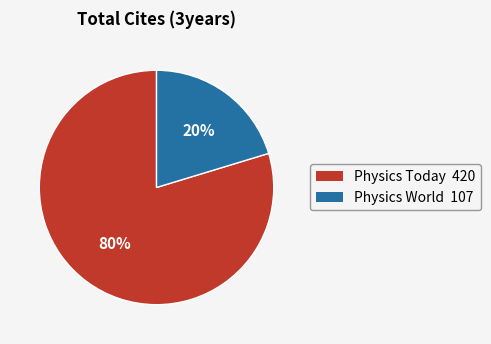

Rank the categories by value from lowest to highest.

Physics World, Physics Today